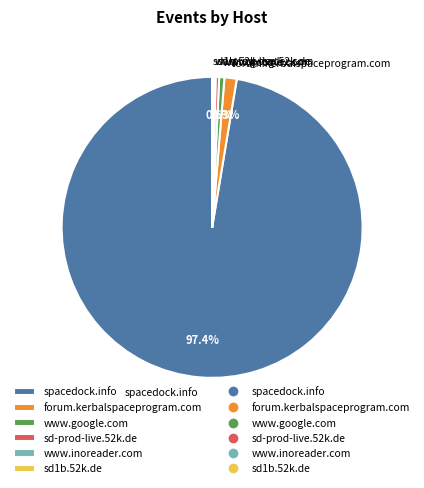

Does forum.kerbalspaceprogram.com account for over 50% of the chart?

No